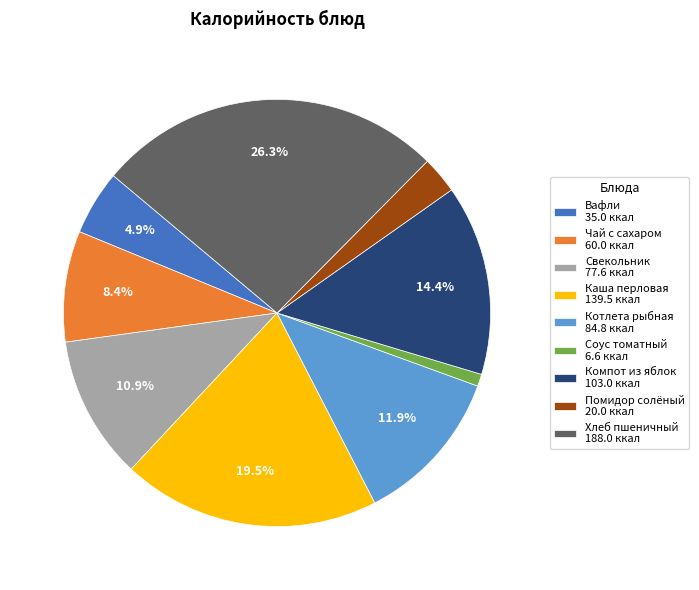

What percentage is the Вафли slice, to the nearest percent?

5%